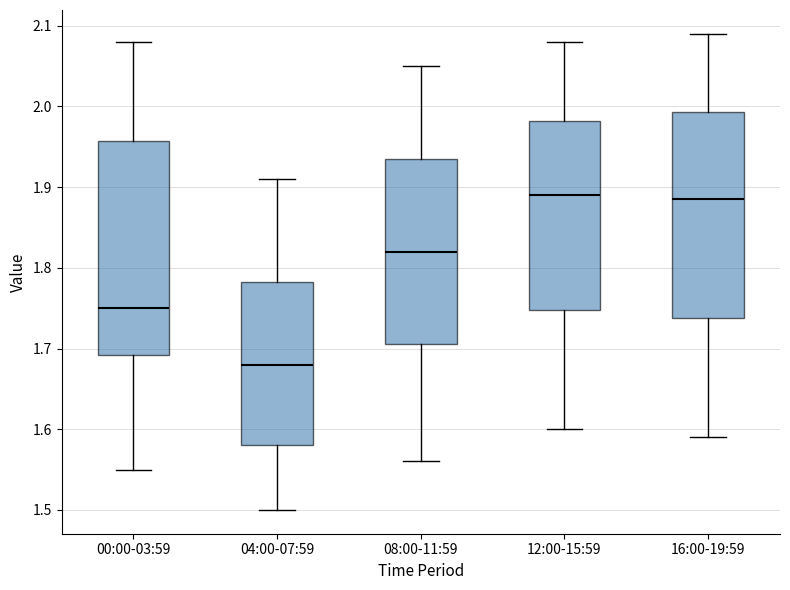

Reading left to right, read every box against the y-axis: the position of its median line, the range the box covers, and the ends of its whiskers. The values are not printed on the chart, so give them approximately, as read against the axis.

00:00-03:59: median 1.75, box 1.69 to 1.96, whiskers 1.55 to 2.08
04:00-07:59: median 1.68, box 1.58 to 1.78, whiskers 1.50 to 1.91
08:00-11:59: median 1.82, box 1.71 to 1.94, whiskers 1.56 to 2.05
12:00-15:59: median 1.89, box 1.75 to 1.98, whiskers 1.60 to 2.08
16:00-19:59: median 1.89, box 1.74 to 1.99, whiskers 1.59 to 2.09